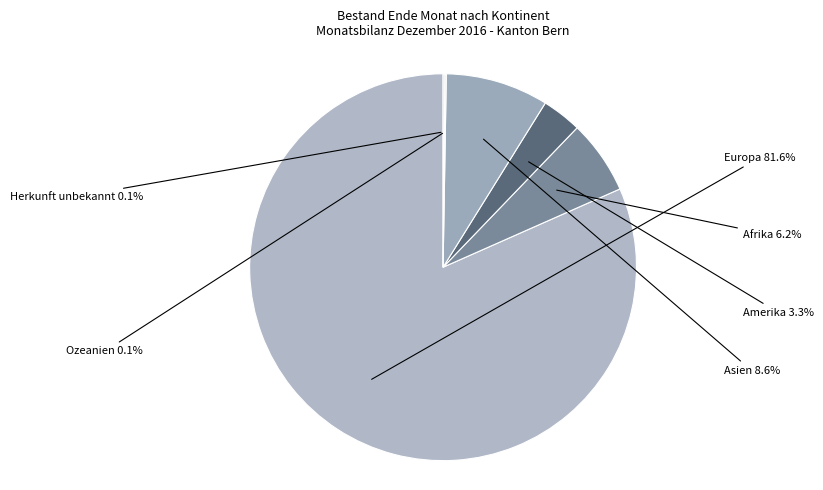

Rank the categories by value from highest to lowest.

Europa, Asien, Afrika, Amerika, Herkunft unbekannt, Ozeanien